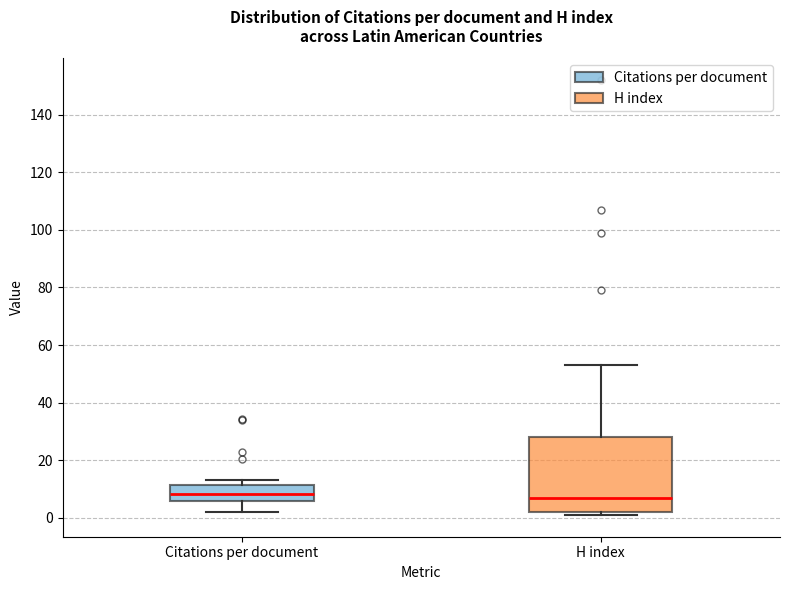

Reading left to right, transcribe this box plot: for each box, give where its median line is, the range the box spans, and where its two whiskers end, as read against the y-axis. The values are not printed on the chart, so give them approximately, as read against the axis.

Citations per document: median 8, box 6 to 12, whiskers 2 to 14
H index: median 8, box 2 to 28, whiskers 2 (just below the box's lower edge) to 54